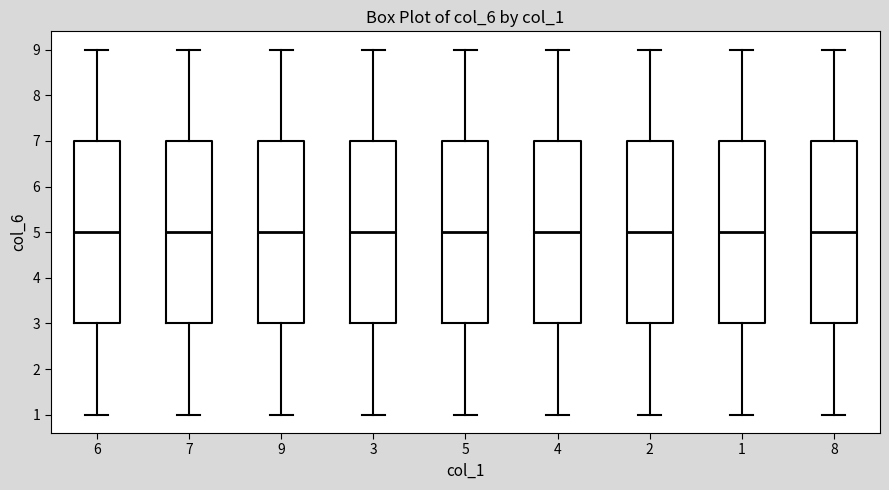

Reading left to right, read every box against the y-axis: the position of its median line, the range the box covers, and the ends of its whiskers. The values are not printed on the chart, so give them approximately, as read against the axis.

6: median 5, box 3 to 7, whiskers 1 to 9
7: median 5, box 3 to 7, whiskers 1 to 9
9: median 5, box 3 to 7, whiskers 1 to 9
3: median 5, box 3 to 7, whiskers 1 to 9
5: median 5, box 3 to 7, whiskers 1 to 9
4: median 5, box 3 to 7, whiskers 1 to 9
2: median 5, box 3 to 7, whiskers 1 to 9
1: median 5, box 3 to 7, whiskers 1 to 9
8: median 5, box 3 to 7, whiskers 1 to 9